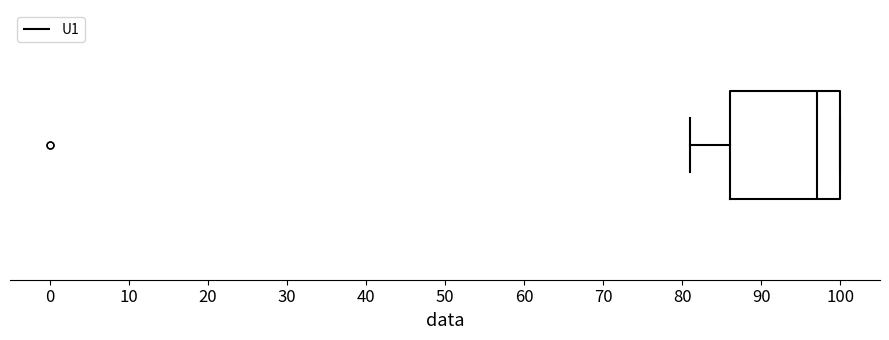

Where is the right edge of the box on the x-axis? The values are not printed on the chart, so give them approximately, as read against the axis.

100